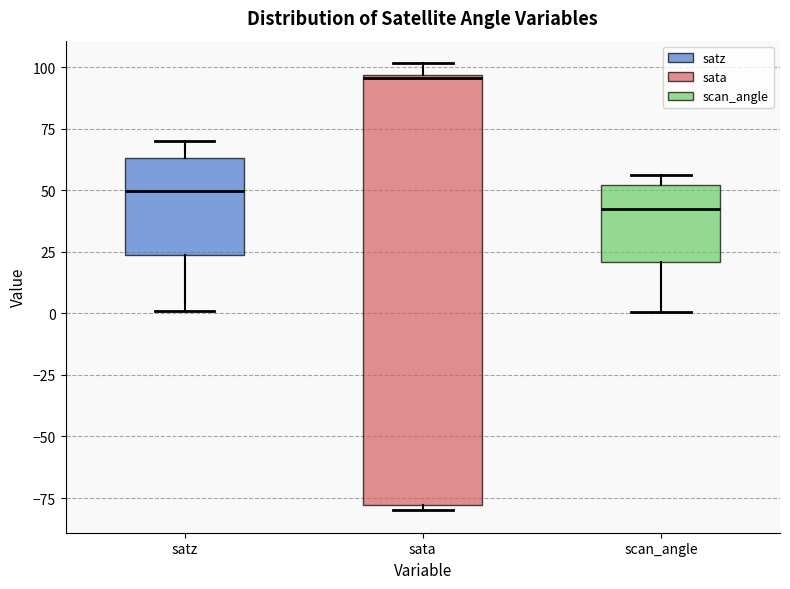

Where is the lower edge of the box for sata on the y-axis? The values are not printed on the chart, so give them approximately, as read against the axis.

-80